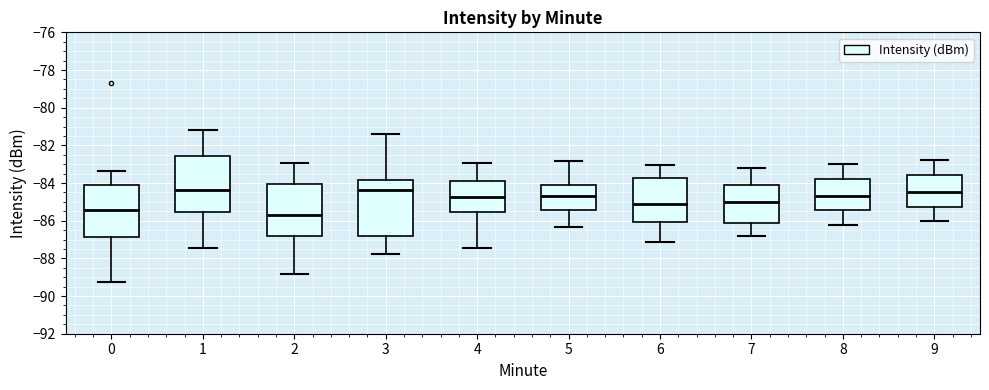

Reading left to right, transcribe this box plot: for each box, give where its median line is, the range the box spans, and where its two whiskers end, as read against the y-axis. The values are not printed on the chart, so give them approximately, as read against the axis.

0: median -85.4, box -86.8 to -84.0, whiskers -89.2 to -83.4
1: median -84.4, box -85.6 to -82.6, whiskers -87.4 to -81.2
2: median -85.8, box -86.8 to -84.0, whiskers -88.8 to -83.0
3: median -84.4, box -86.8 to -83.8, whiskers -87.8 to -81.4
4: median -84.8, box -85.6 to -83.8, whiskers -87.4 to -83.0
5: median -84.6, box -85.4 to -84.0, whiskers -86.4 to -82.8
6: median -85.0, box -86.0 to -83.8, whiskers -87.2 to -83.0
7: median -85.0, box -86.2 to -84.0, whiskers -86.8 to -83.2
8: median -84.6, box -85.4 to -83.8, whiskers -86.2 to -83.0
9: median -84.4, box -85.2 to -83.6, whiskers -86.0 to -82.8